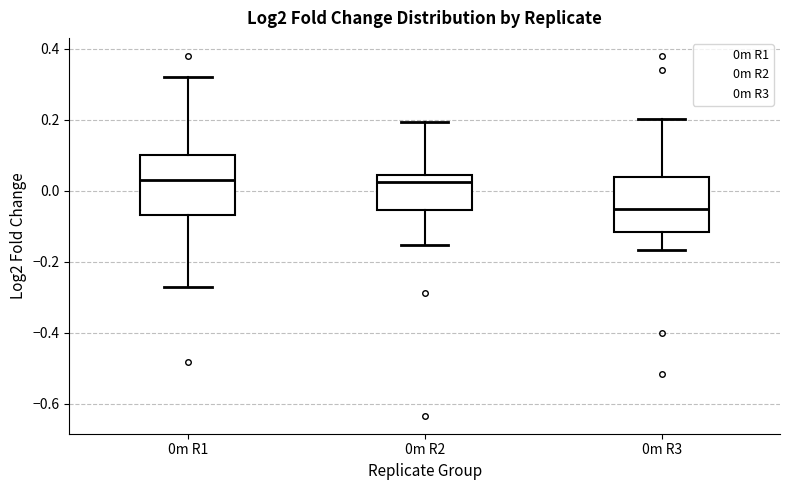

Where is the lower edge of the box for 0m R2 on the y-axis? The values are not printed on the chart, so give them approximately, as read against the axis.

-0.06